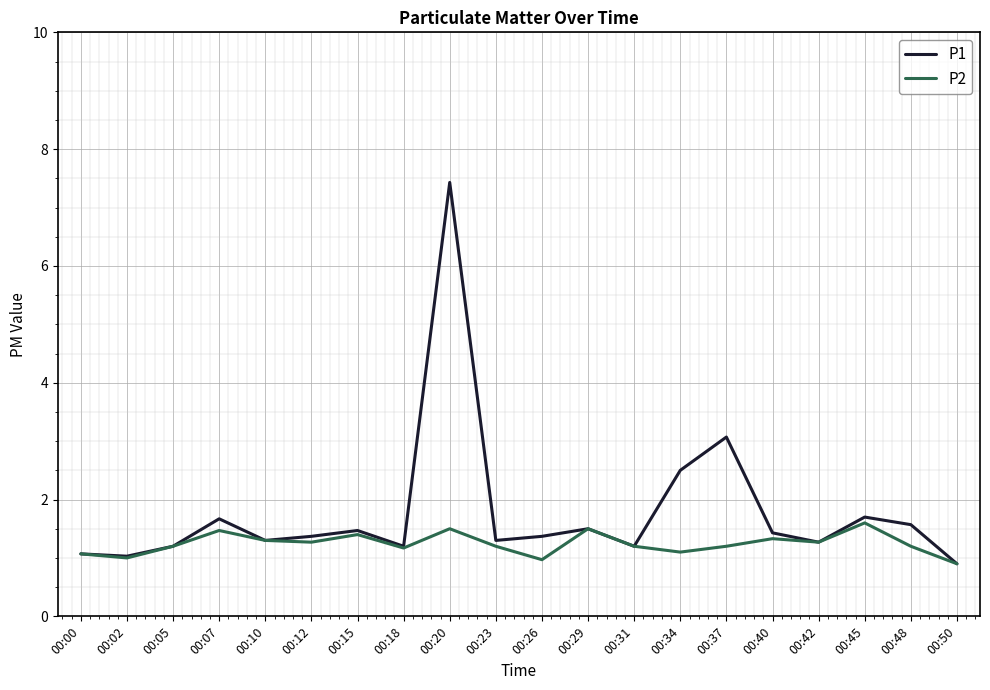

What is the spread (max minus min) of values at 00:48?

0.4